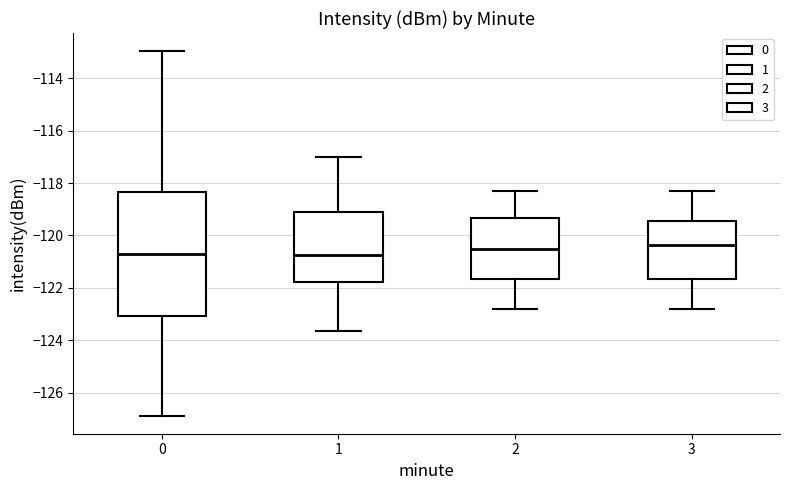

Where does the median line of the box at x = 1 sit on the y-axis? The values are not printed on the chart, so give them approximately, as read against the axis.

-120.8